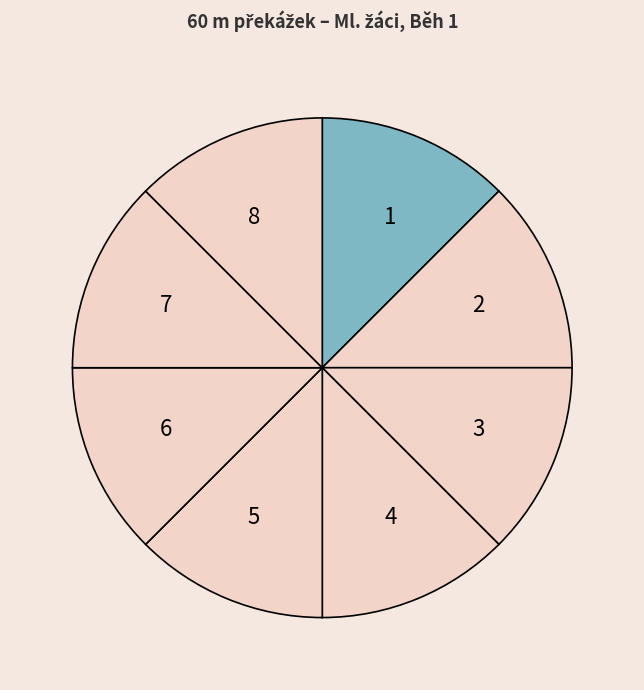

What is the ratio of the value at 3 to the value at 8?

1.0